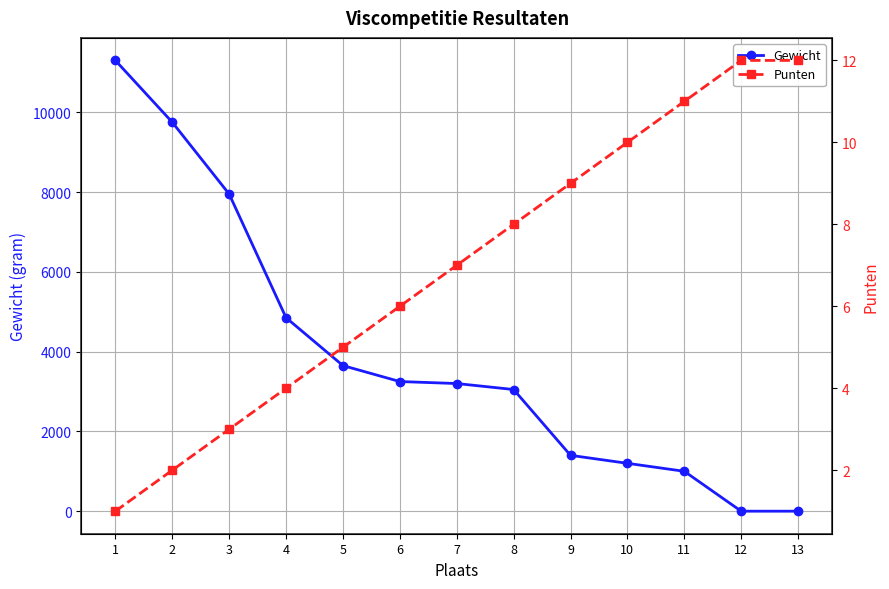

Where does the Gewicht series first go above 3200?

1